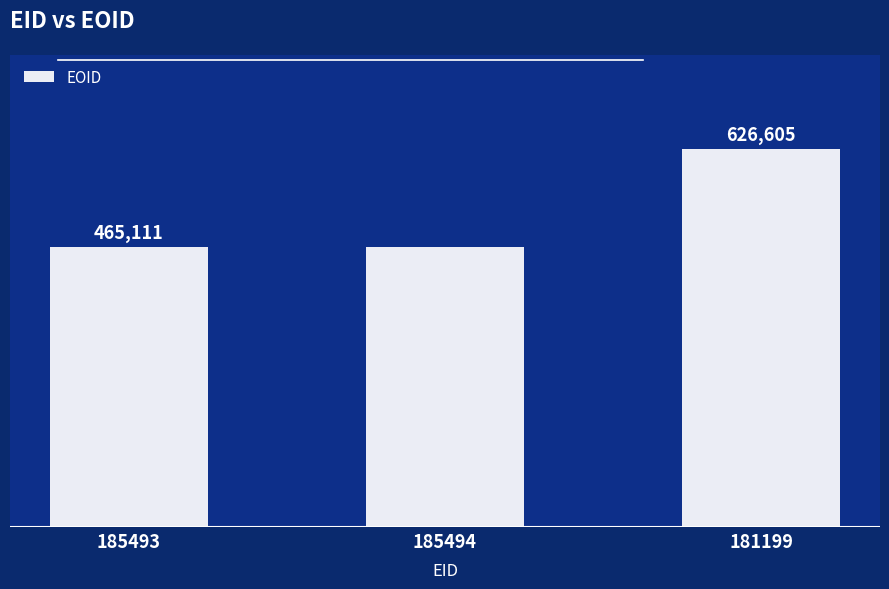

List the labels in order of value, smallest first.

185493, 185494, 181199